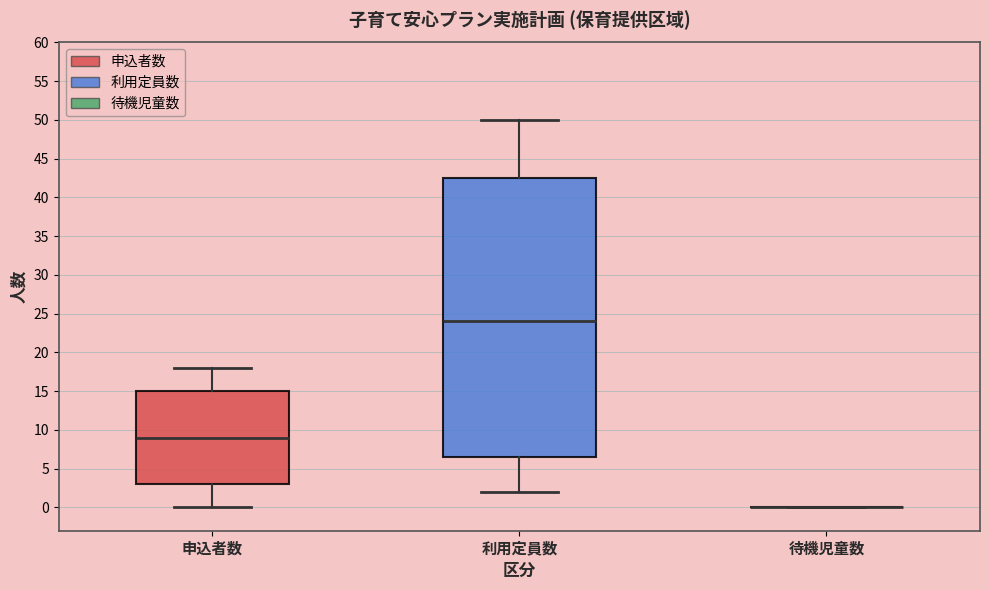

Reading left to right, transcribe this box plot: for each box, give where its median line is, the range the box spans, and where its two whiskers end, as read against the y-axis. The values are not printed on the chart, so give them approximately, as read against the axis.

申込者数: median 9.0, box 3.0 to 15.0, whiskers 0.0 to 18.0
利用定員数: median 24.0, box 6.5 to 42.5, whiskers 2.0 to 50.0
待機児童数: box collapsed to a line at 0.0, whiskers 0.0 to 0.0